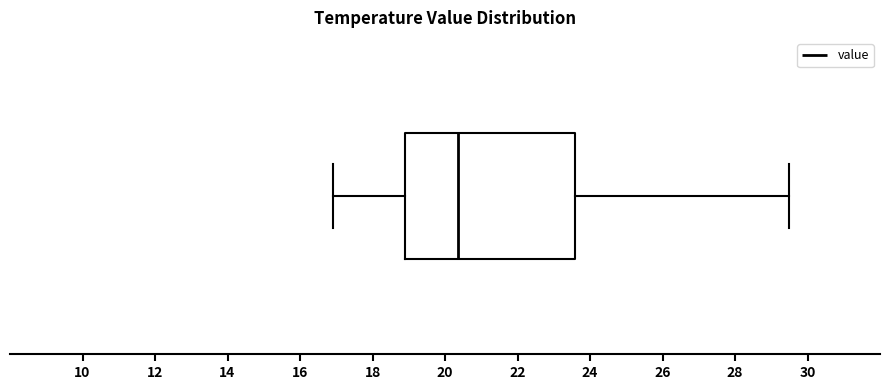

Where does the right whisker of the box end on the x-axis? The values are not printed on the chart, so give them approximately, as read against the axis.

29.6